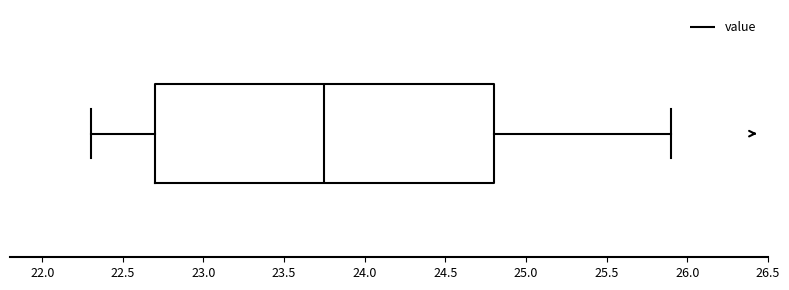

Transcribe this box plot: give where the median line is, the range the box spans, and where the two whiskers end, as read against the x-axis. The values are not printed on the chart, so give them approximately, as read against the axis.

median 23.75, box 22.70 to 24.80, whiskers 22.30 to 25.90